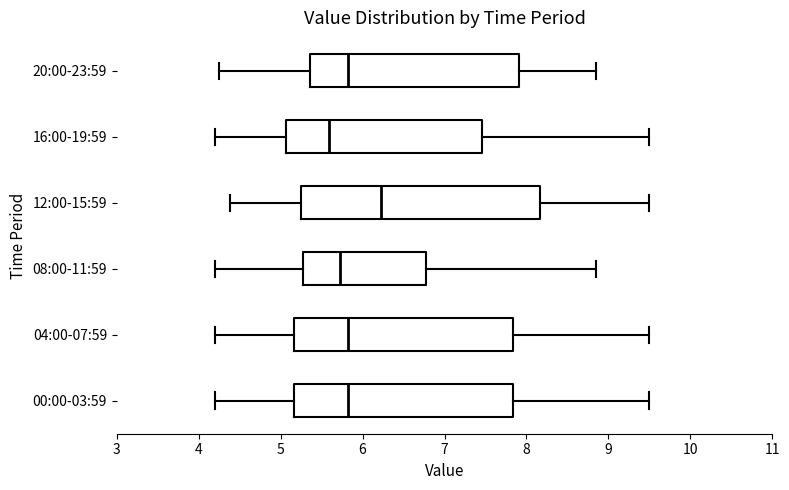

Where is the left edge of the box for 00:00-03:59 on the x-axis? The values are not printed on the chart, so give them approximately, as read against the axis.

5.2